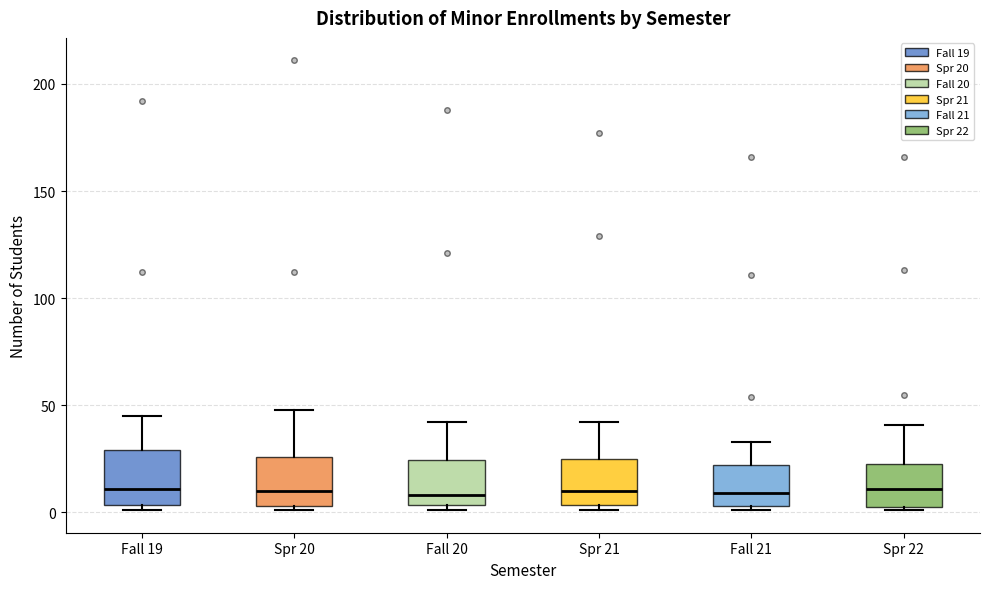

Reading left to right, read every box against the y-axis: the position of its median line, the range the box covers, and the ends of its whiskers. The values are not printed on the chart, so give them approximately, as read against the axis.

Fall 19: median 10, box 5 to 30, whiskers 0 to 45
Spr 20: median 10, box 5 to 25, whiskers 0 to 50
Fall 20: median 10, box 5 to 25, whiskers 0 to 40
Spr 21: median 10, box 5 to 25, whiskers 0 to 40
Fall 21: median 10, box 5 to 20, whiskers 0 to 35
Spr 22: median 10, box 5 to 25, whiskers 0 to 40